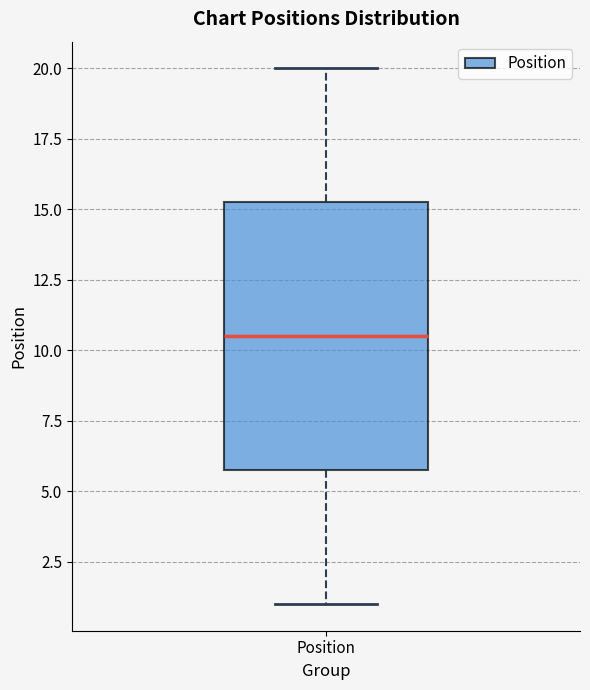

Where does the lower whisker of the box for Position end on the y-axis? The values are not printed on the chart, so give them approximately, as read against the axis.

1.0